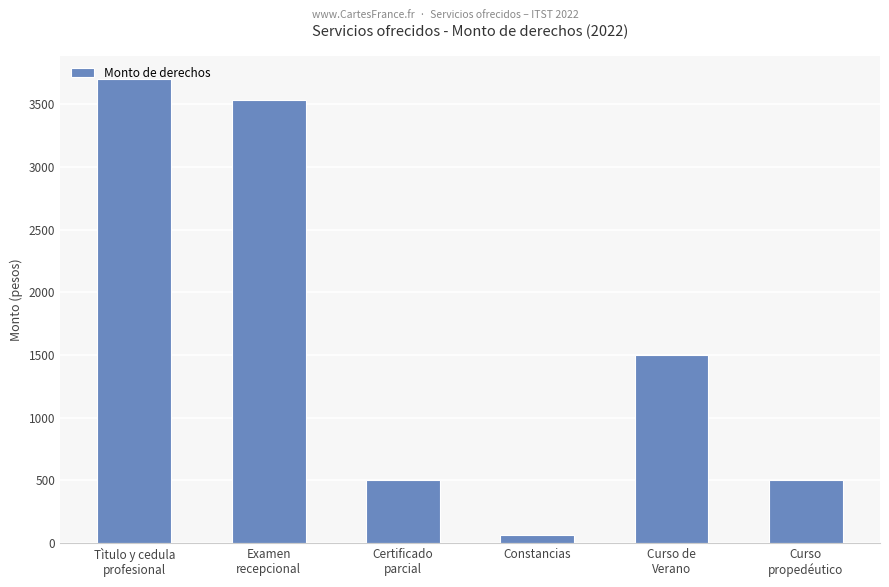

Are the bars horizontal?

No